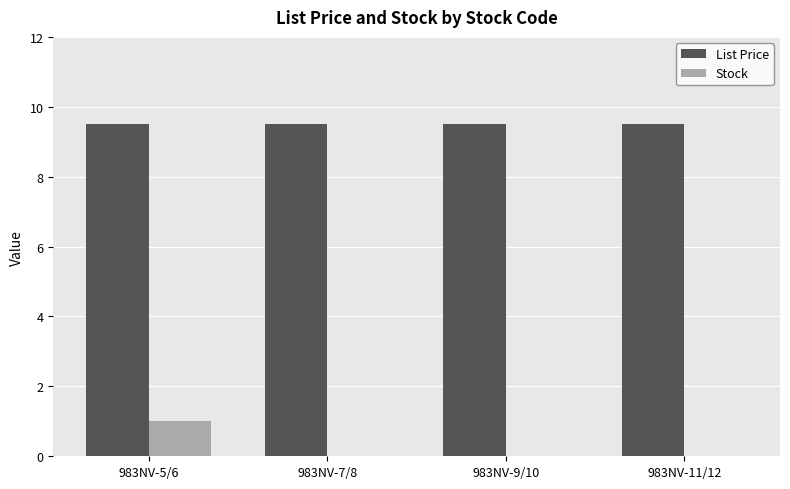

What is the highest value of the Stock series?

1.0